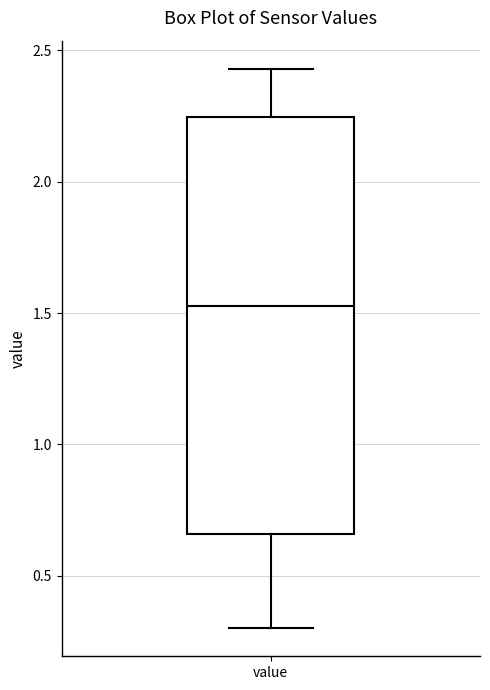

Where does the lower whisker of the box for value end on the y-axis? The values are not printed on the chart, so give them approximately, as read against the axis.

0.30